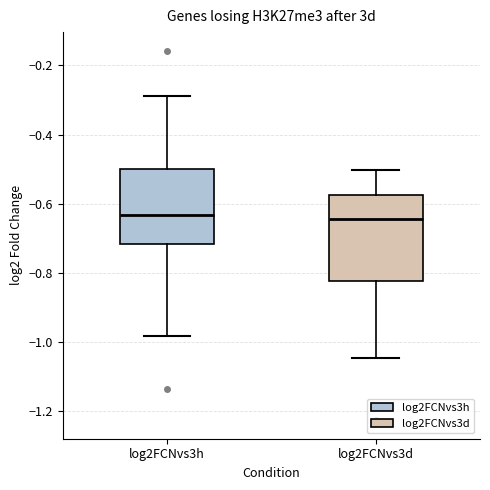

Reading left to right, transcribe this box plot: for each box, give where its median line is, the range the box spans, and where its two whiskers end, as read against the y-axis. The values are not printed on the chart, so give them approximately, as read against the axis.

log2FCNvs3h: median -0.64, box -0.72 to -0.50, whiskers -0.98 to -0.28
log2FCNvs3d: median -0.64, box -0.82 to -0.58, whiskers -1.04 to -0.50